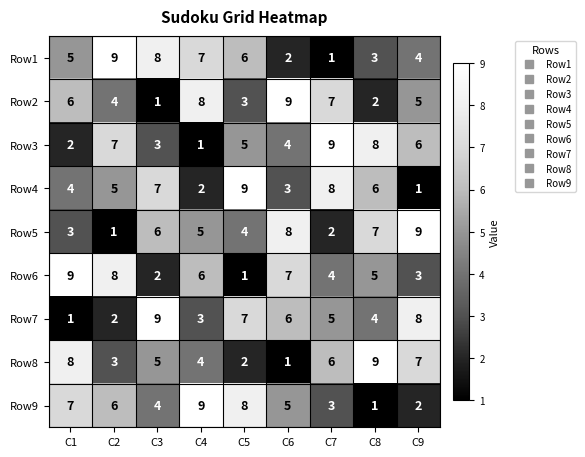

At how many categories does at least one series exceed 3?

9